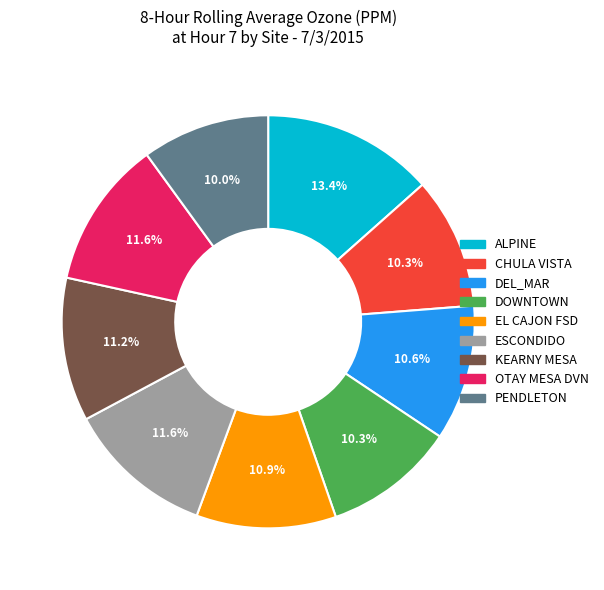

How many slices are in this pie chart?

9